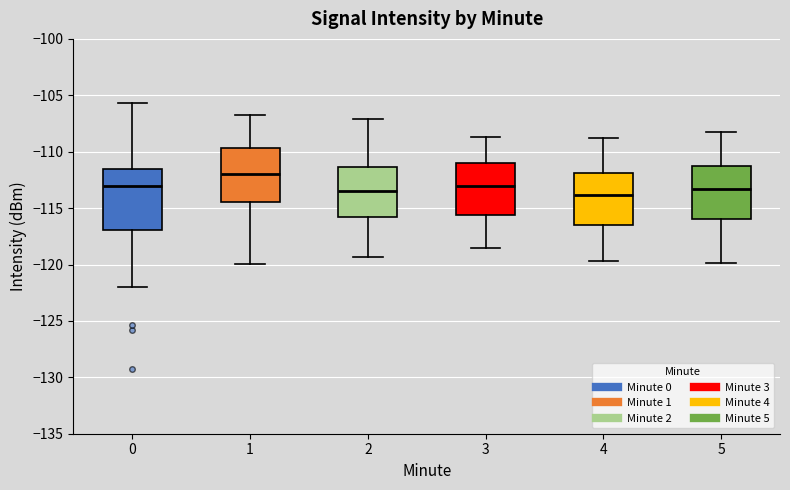

Reading left to right, transcribe this box plot: for each box, give where its median line is, the range the box spans, and where its two whiskers end, as read against the y-axis. The values are not printed on the chart, so give them approximately, as read against the axis.

0: median -113.0, box -117.0 to -111.5, whiskers -122.0 to -105.5
1: median -112.0, box -114.5 to -109.5, whiskers -120.0 to -107.0
2: median -113.5, box -116.0 to -111.5, whiskers -119.5 to -107.0
3: median -113.0, box -115.5 to -111.0, whiskers -118.5 to -108.5
4: median -114.0, box -116.5 to -112.0, whiskers -119.5 to -109.0
5: median -113.5, box -116.0 to -111.0, whiskers -120.0 to -108.0